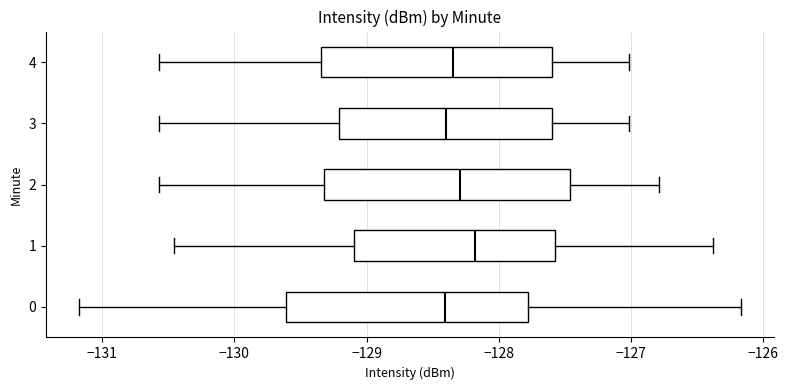

Reading bottom to top, transcribe this box plot: for each box, give where its median line is, the range the box spans, and where its two whiskers end, as read against the x-axis. The values are not printed on the chart, so give them approximately, as read against the axis.

0: median -128.4, box -129.6 to -127.8, whiskers -131.2 to -126.2
1: median -128.2, box -129.1 to -127.6, whiskers -130.5 to -126.4
2: median -128.3, box -129.3 to -127.5, whiskers -130.6 to -126.8
3: median -128.4, box -129.2 to -127.6, whiskers -130.6 to -127.0
4: median -128.3, box -129.3 to -127.6, whiskers -130.6 to -127.0